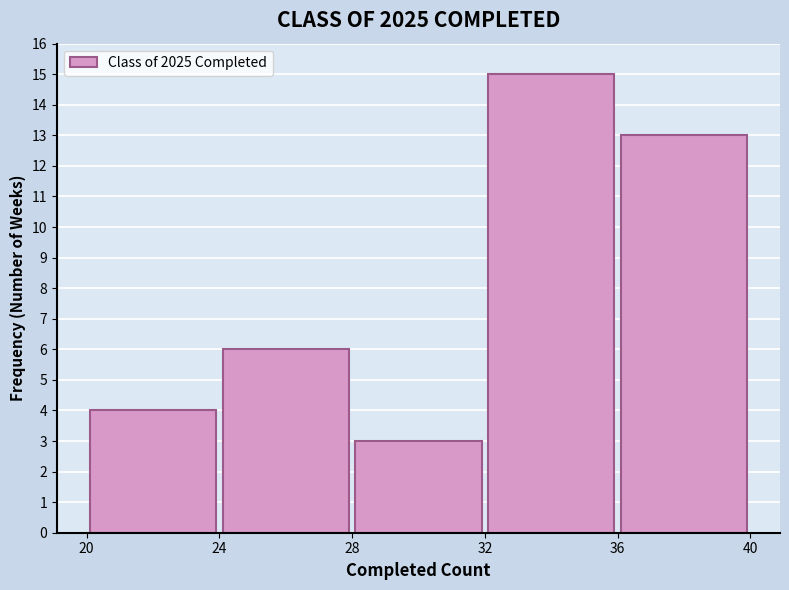

What is the height of the bar covering 36 to 40 on the x-axis? The values are not printed on the chart, so give them approximately, as read against the axis.

13